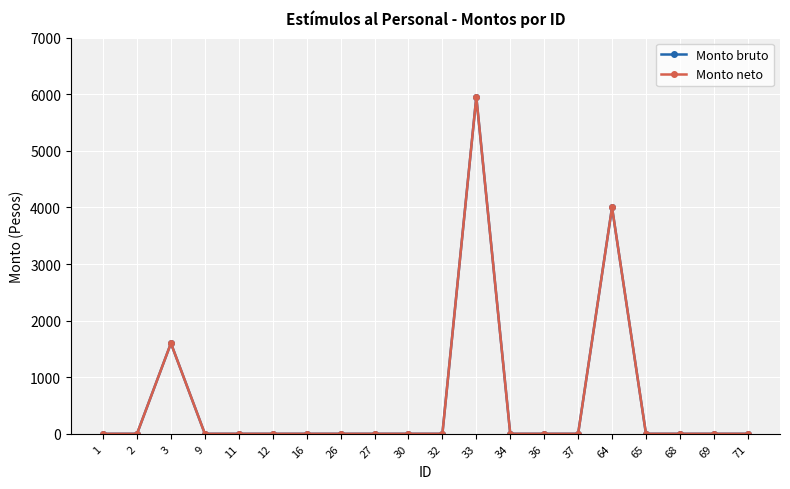

True or false: Monto bruto has more than 0 interior local peaks.

True